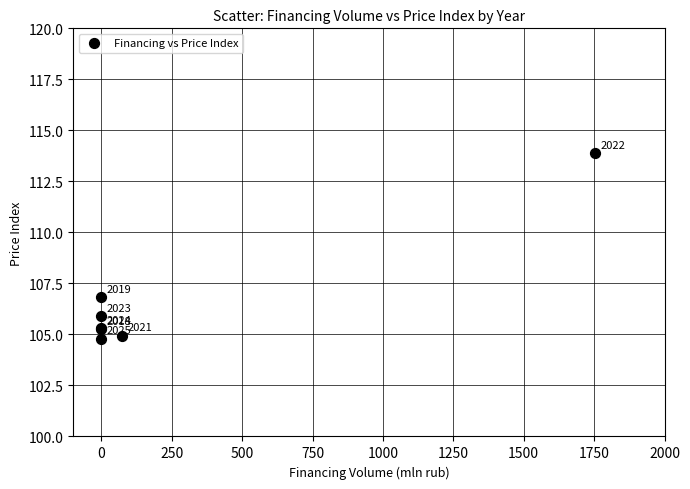

What Y value in the scatter plot is closest to 109?

106.8